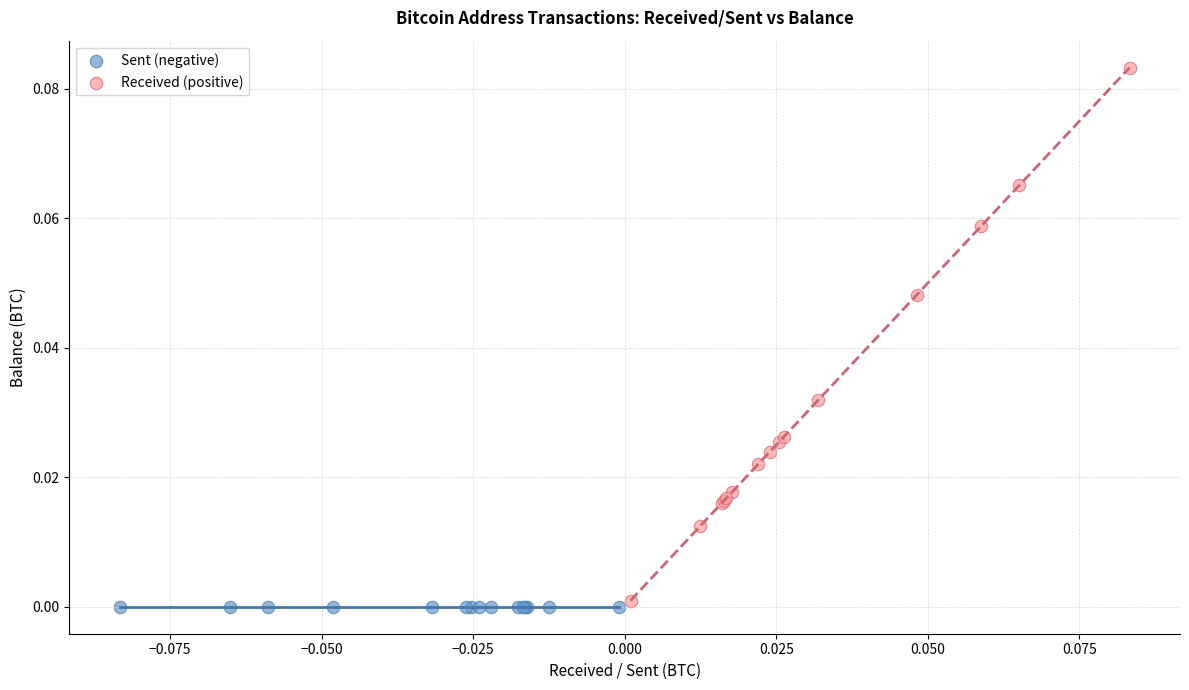

Which series contains the highest Y value?

Received (positive)